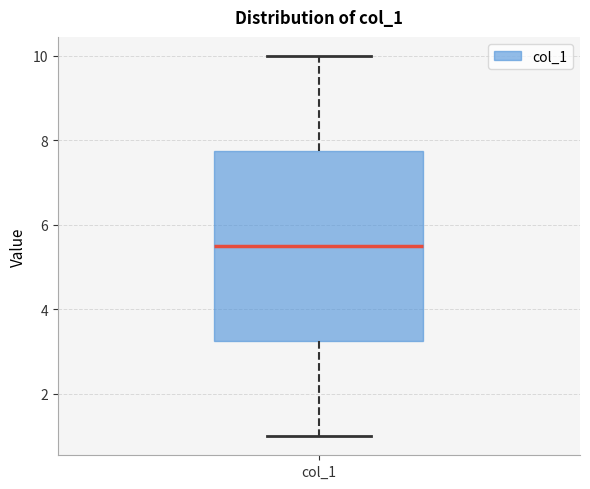

Transcribe this box plot: give where the median line is, the range the box spans, and where the two whiskers end, as read against the y-axis. The values are not printed on the chart, so give them approximately, as read against the axis.

median 5.6, box 3.2 to 7.8, whiskers 1.0 to 10.0